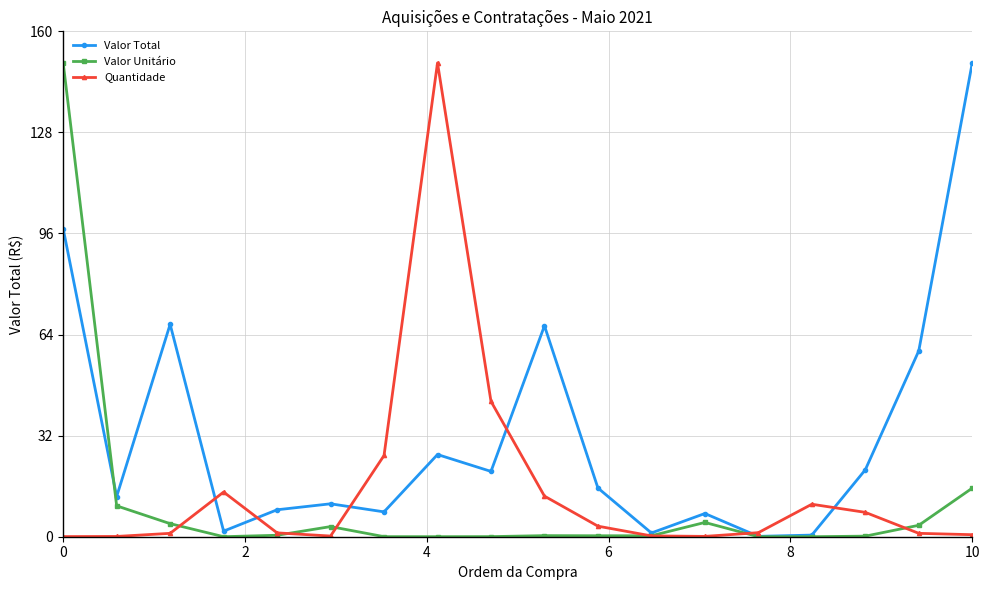

What is the value of the Valor Total point at the 6th from the left?

10.4